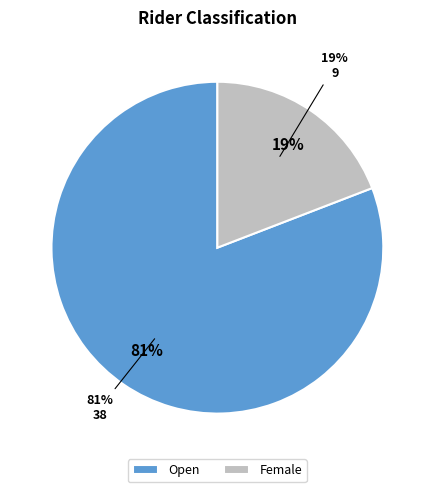

Is there any slice that represents more than half of the pie?

Yes